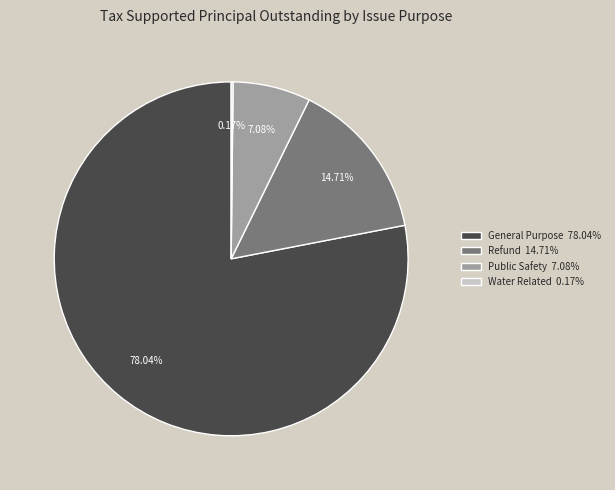

Does General Purpose 78.04% account for over 50% of the chart?

Yes